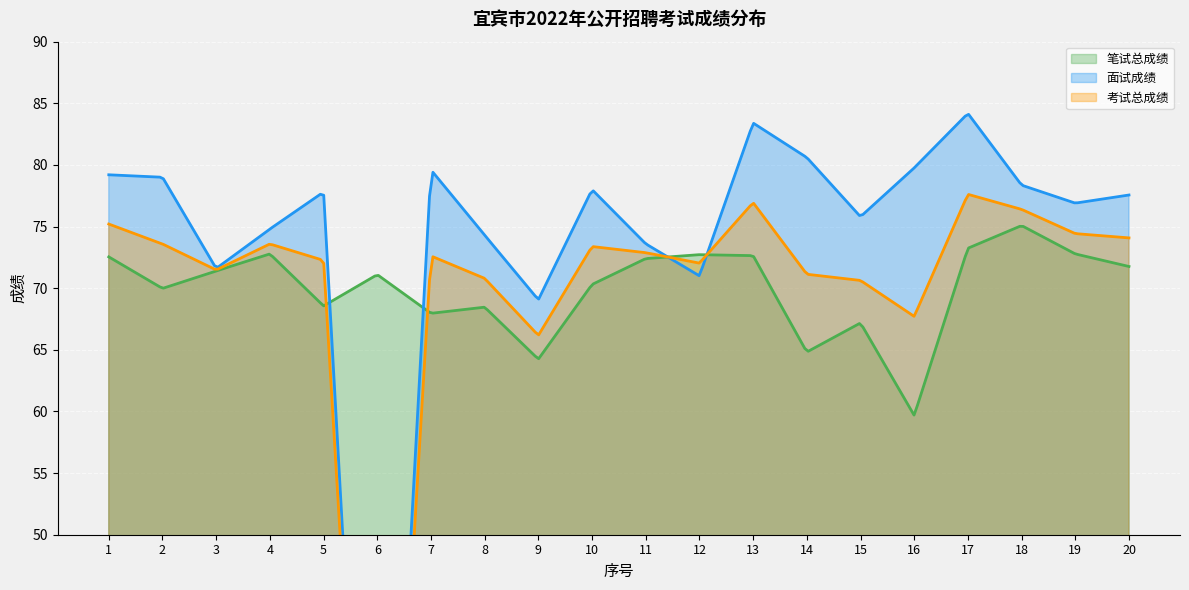

How many lines are shown in the chart?

3